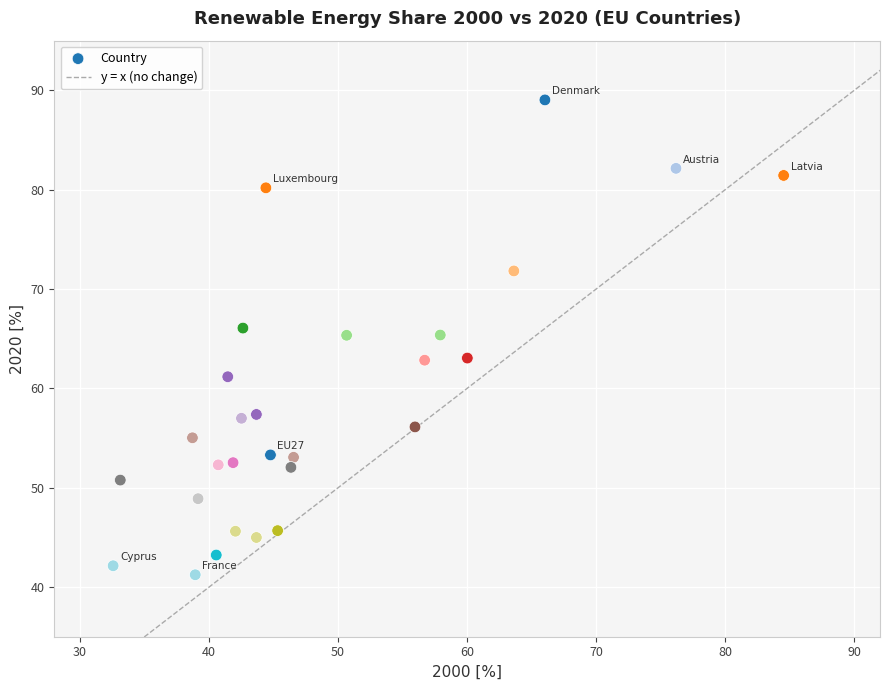

What is the range of X values (max minus min)?

52.0